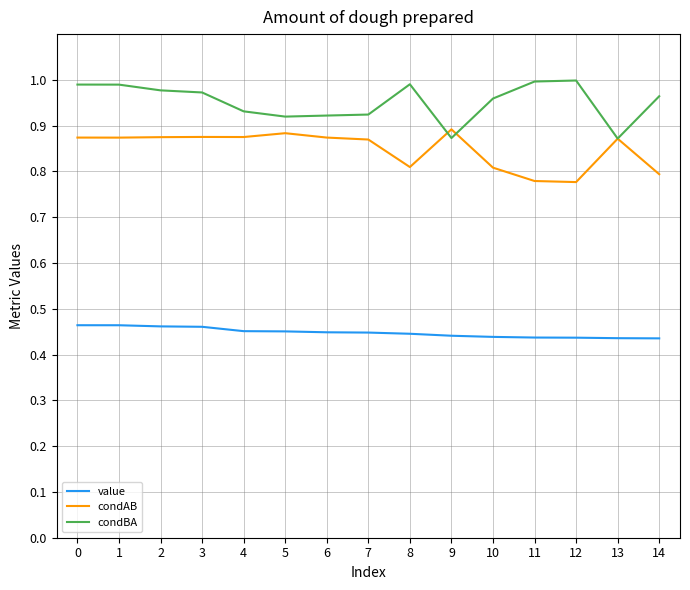

Rank the series at 1 from lowest to highest value.

value, condAB, condBA